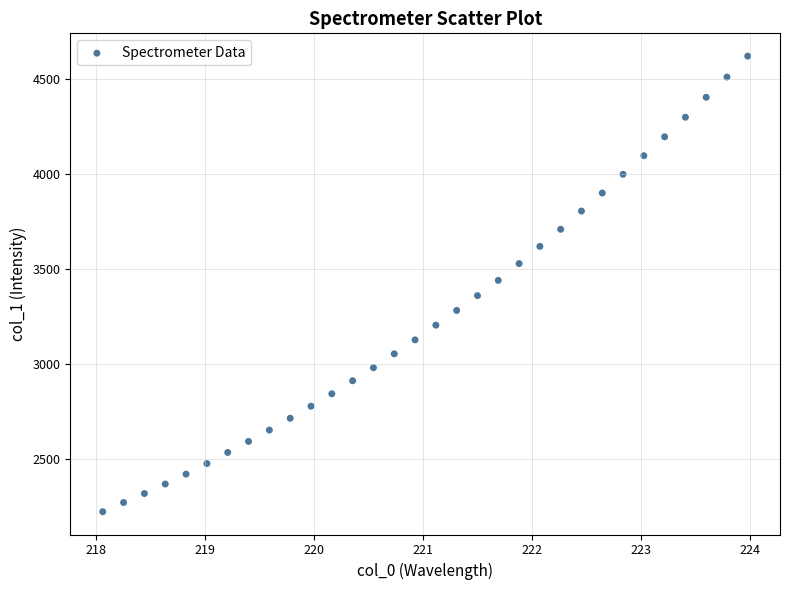

What is the range of Y values (max minus min)?

2403.1